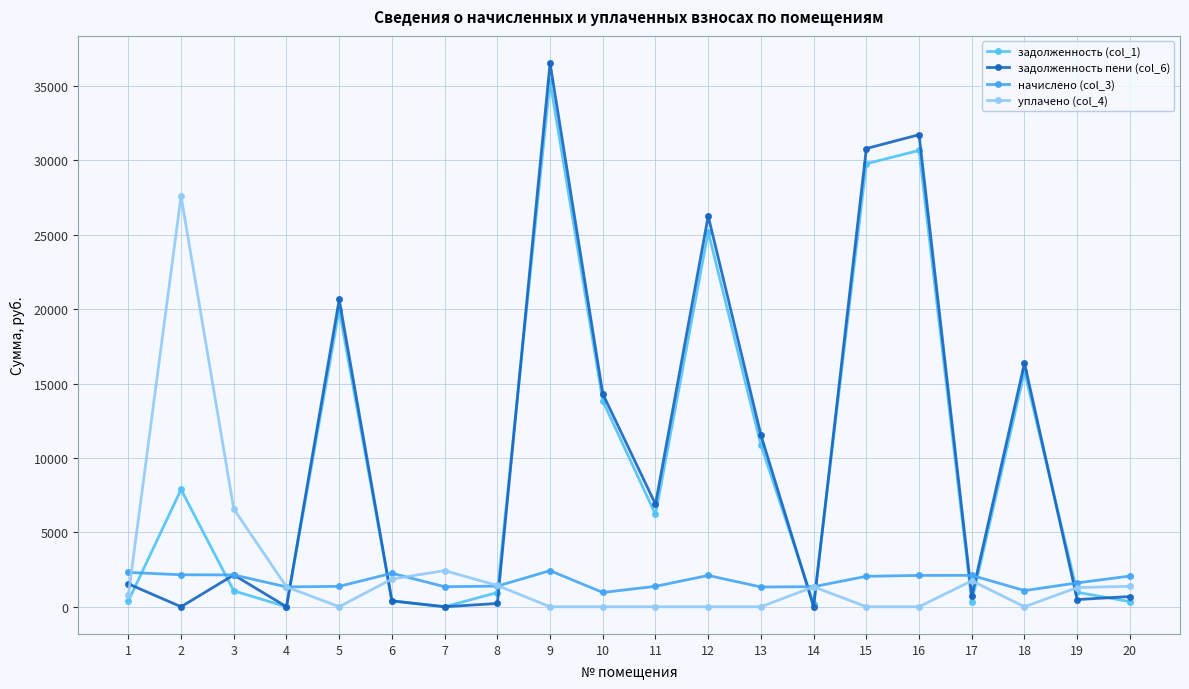

Where does the начислено (col_3) series first go above 2045?

1